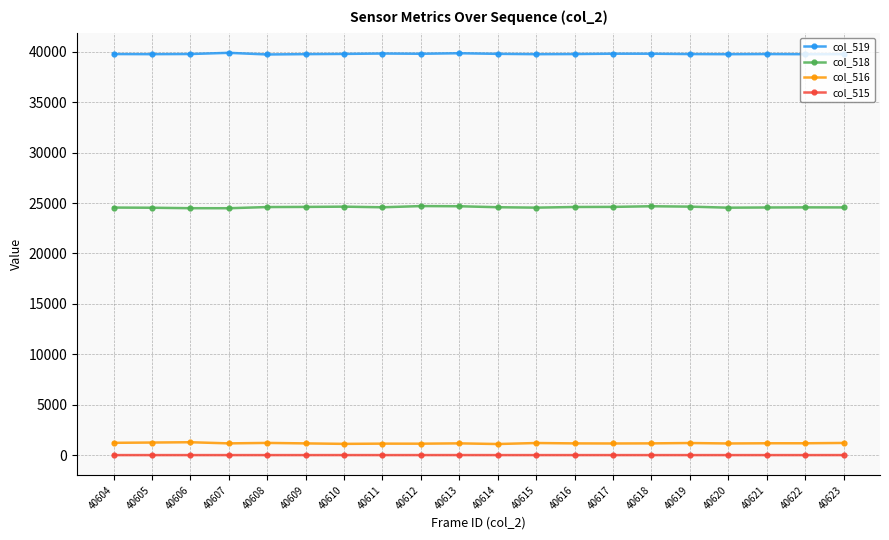

What is the difference between the highest and lowest values at 40606?

39775